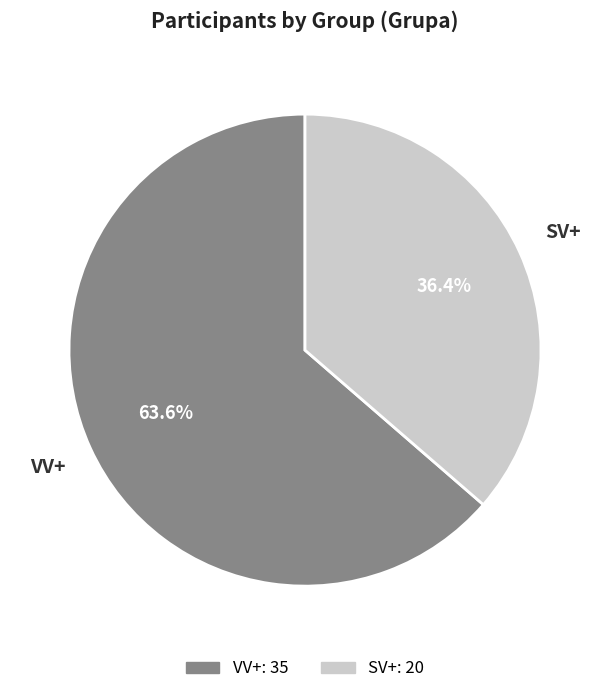

To the nearest percent, what is the difference between the largest and smallest slice percentages?

27%